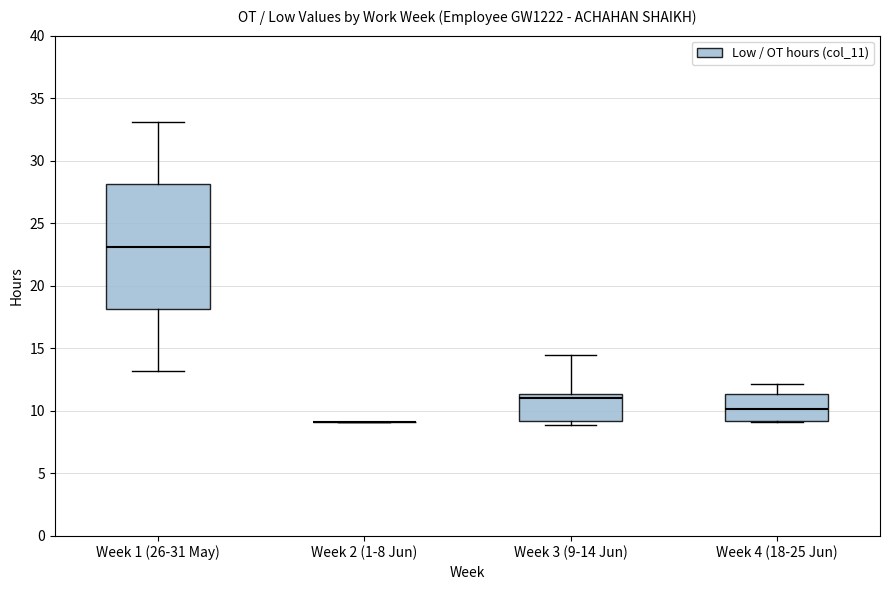

Comparing the boxes themselves (not the whiskers), which one is the tallest?

Week 1 (26-31 May)